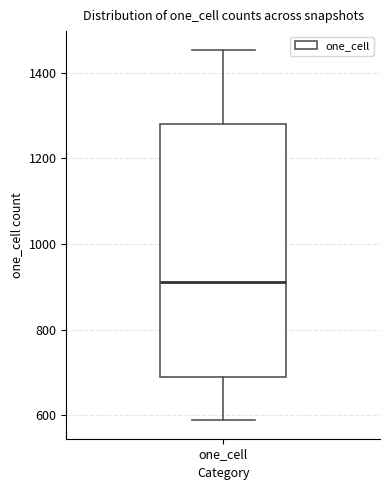

Read this box plot against the y-axis: the position of the median line, the range covered by the box, and the ends of both whiskers. The values are not printed on the chart, so give them approximately, as read against the axis.

median 920, box 680 to 1280, whiskers 580 to 1460